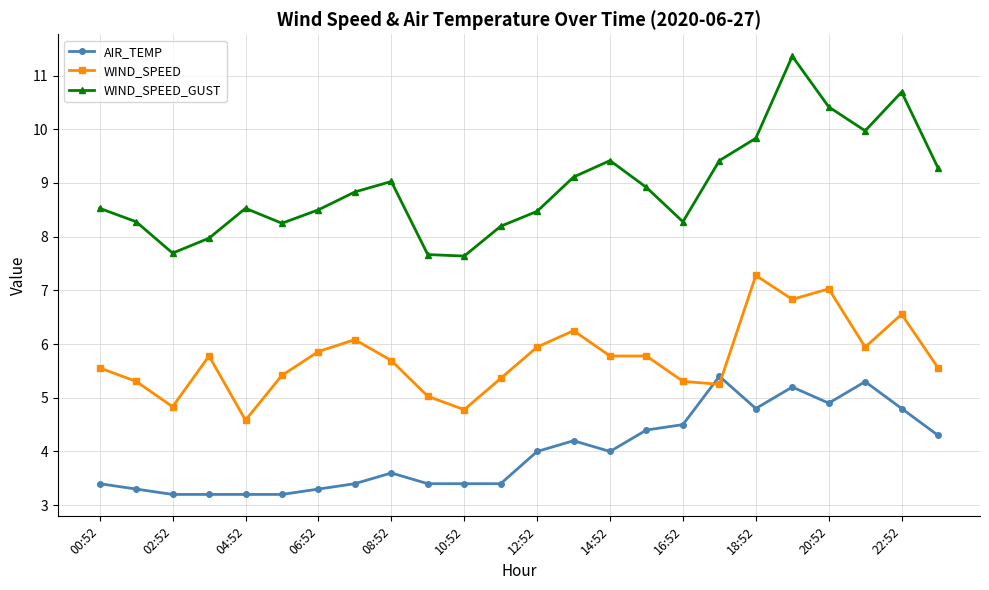

What is the maximum value shown in the chart?

11.4